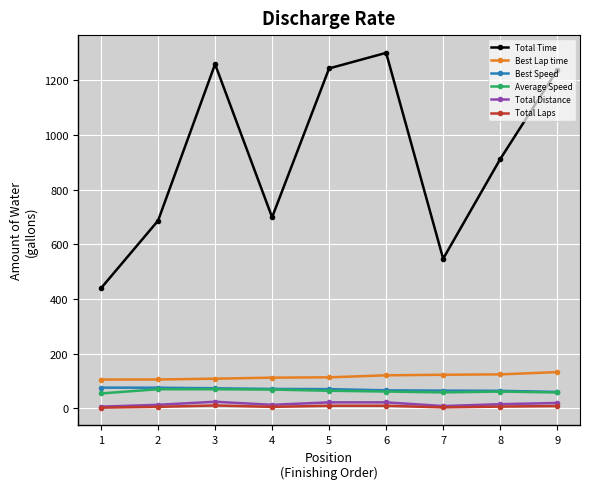

What is the lowest value of the Total Time series?

439.8